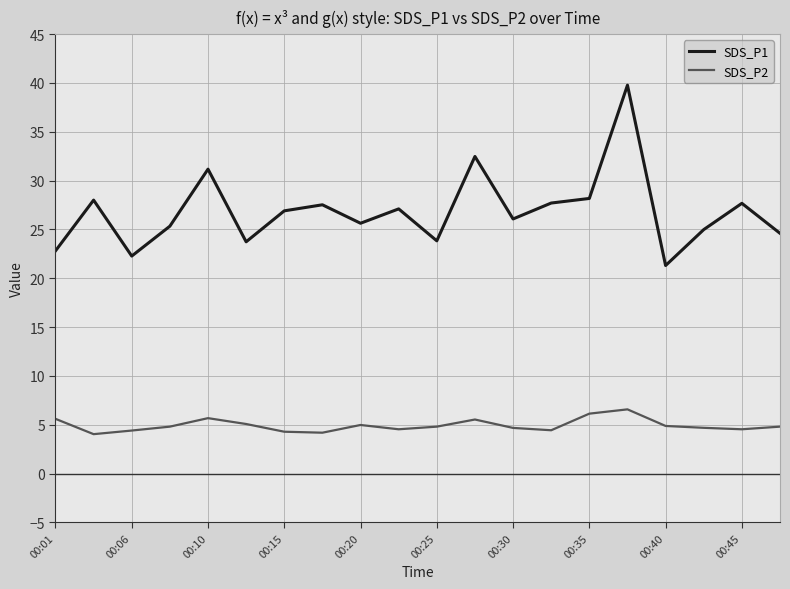

Which series has the largest range (max minus min)?

SDS_P1